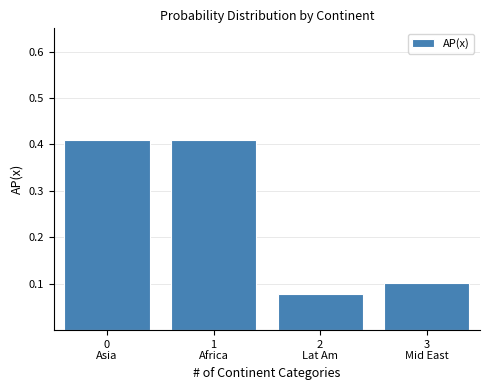

What is the difference between the maximum and minimum values?

0.3